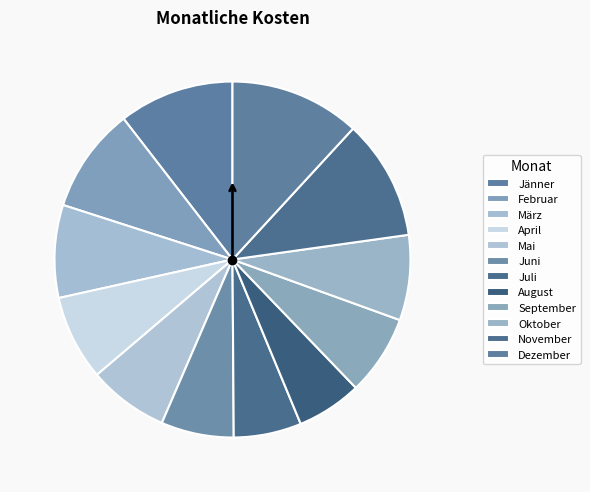

Count the number of slices in the pie.

12